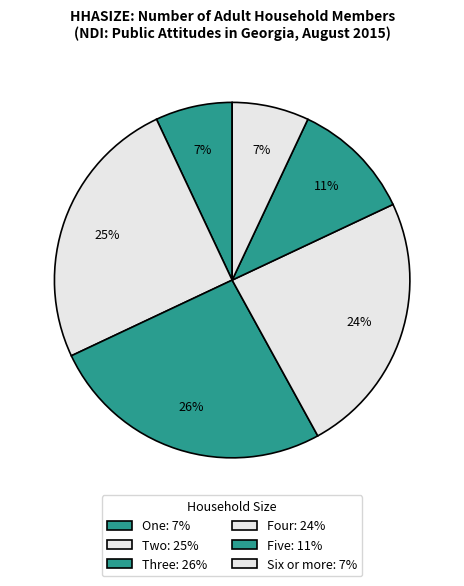

What is the ratio of the value at One to the value at Three?

0.3